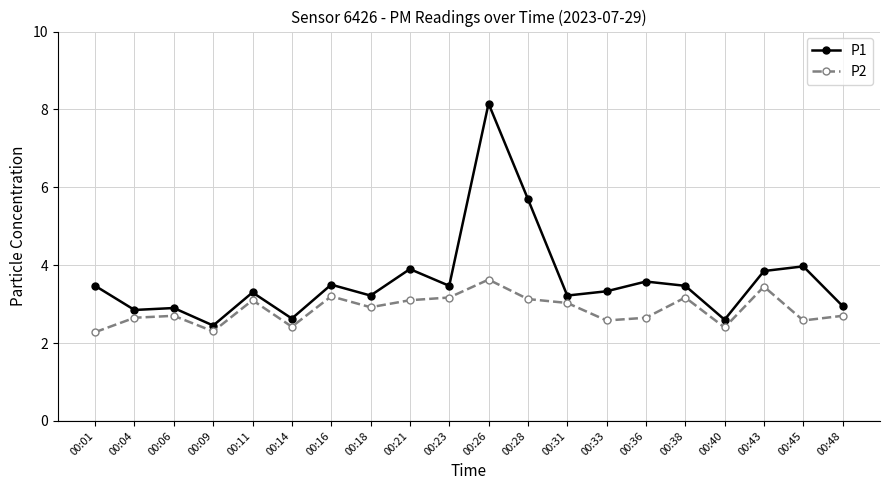

At which category is the sum across all series the highest?

00:26